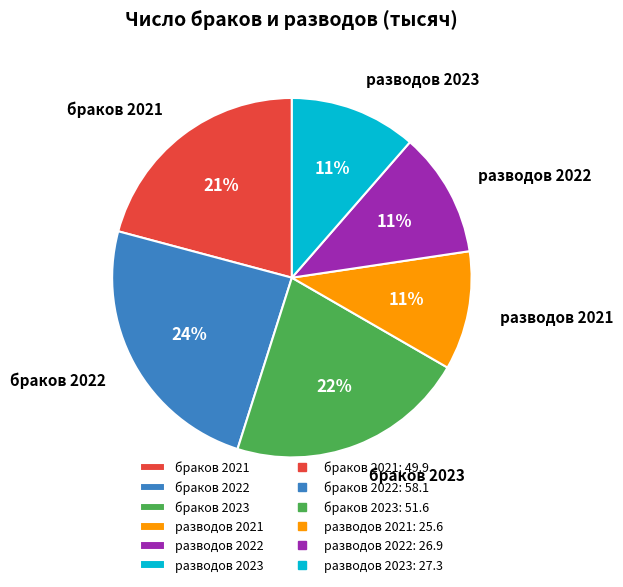

Which category has the biggest portion of the pie?

браков 2022